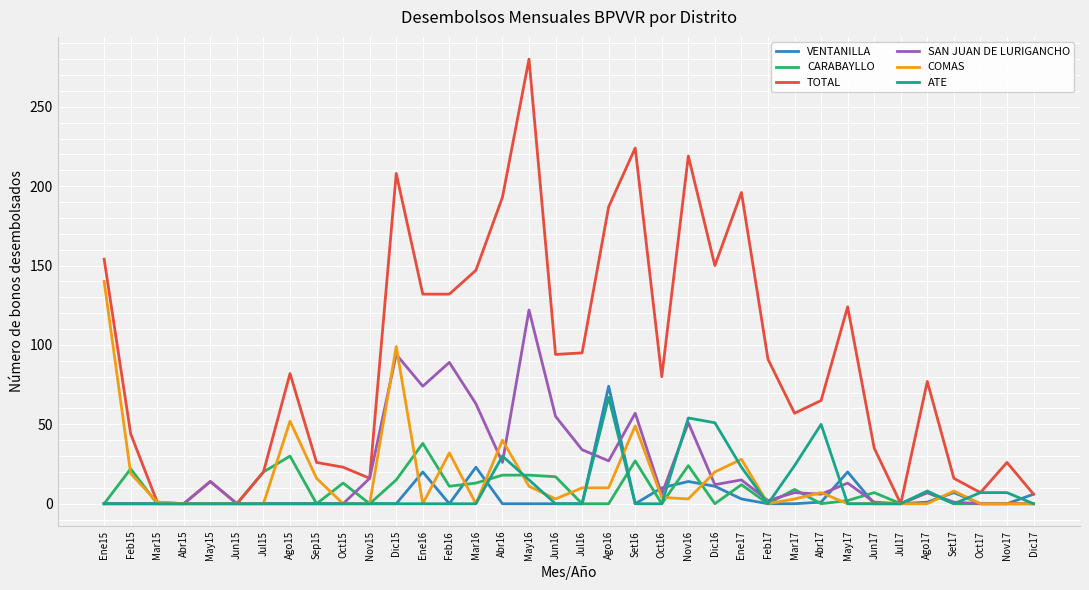

What is the difference between the maximum and minimum values in the SAN JUAN DE LURIGANCHO series?

122